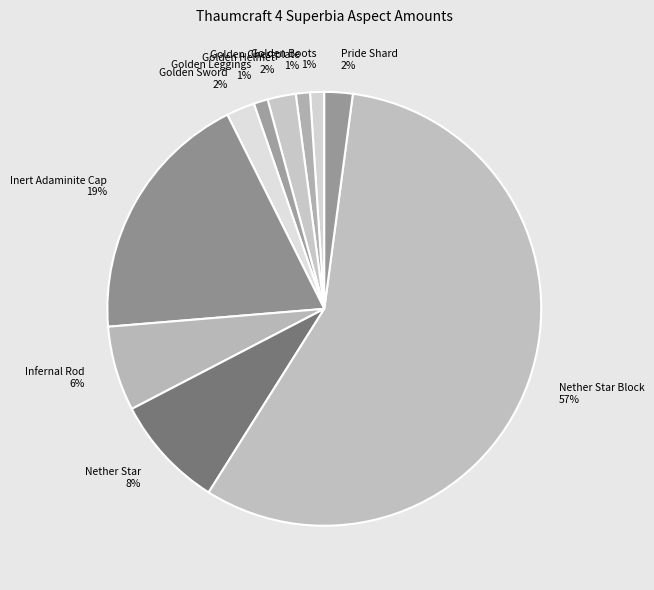

To the nearest percent, what portion does Pride Shard represent?

2%